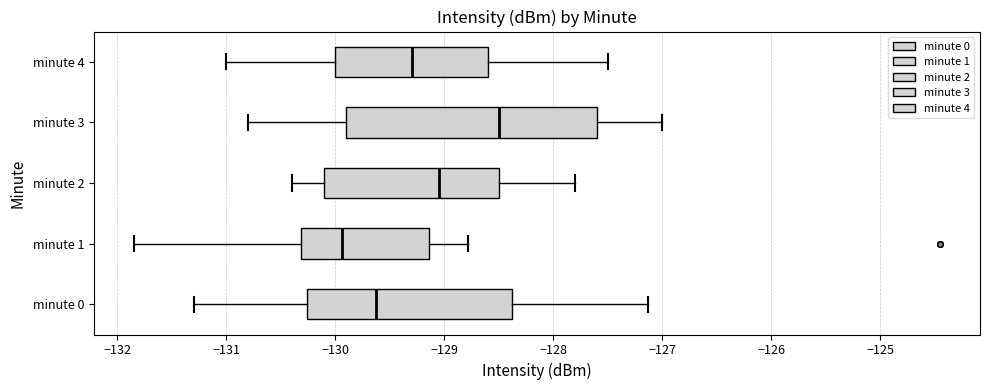

Reading bottom to top, read every box against the x-axis: the position of its median line, the range the box covers, and the ends of its whiskers. The values are not printed on the chart, so give them approximately, as read against the axis.

minute 0: median -129.6, box -130.3 to -128.4, whiskers -131.3 to -127.1
minute 1: median -129.9, box -130.3 to -129.1, whiskers -131.8 to -128.8
minute 2: median -129.0, box -130.1 to -128.5, whiskers -130.4 to -127.8
minute 3: median -128.5, box -129.9 to -127.6, whiskers -130.8 to -127.0
minute 4: median -129.3, box -130.0 to -128.6, whiskers -131.0 to -127.5